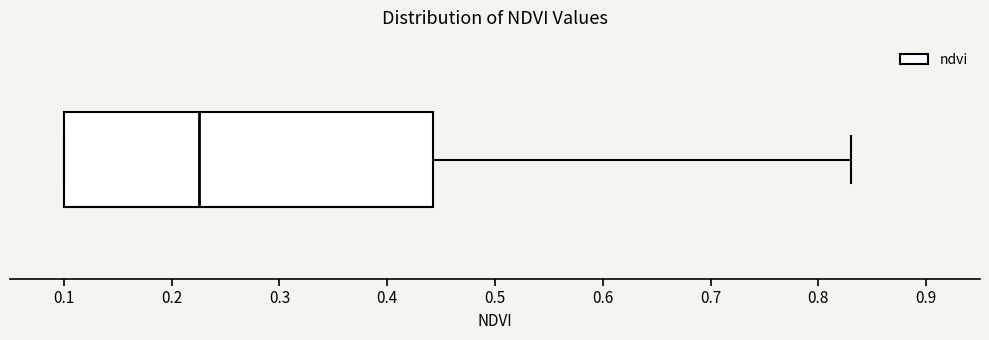

Where does the median line of the box sit on the x-axis? The values are not printed on the chart, so give them approximately, as read against the axis.

0.23